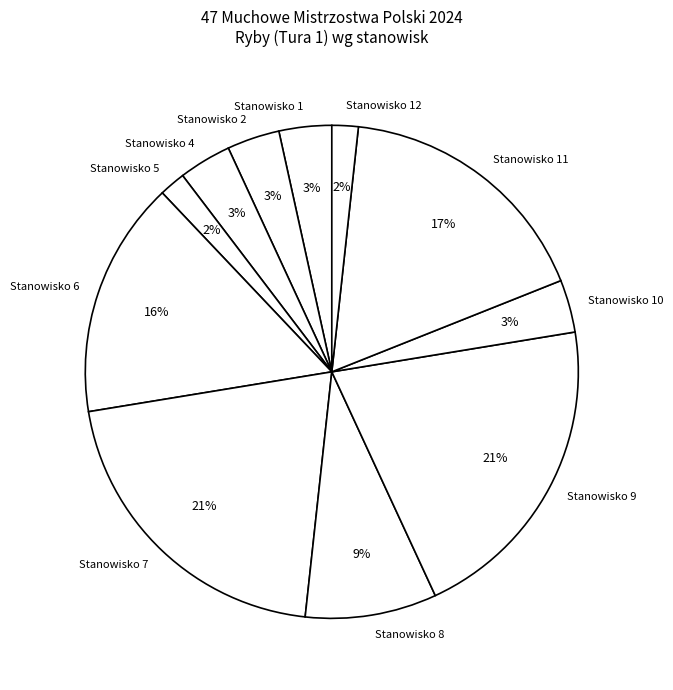

To the nearest percent, what is the difference between the Stanowisko 12 and Stanowisko 9 slice percentages?

19%